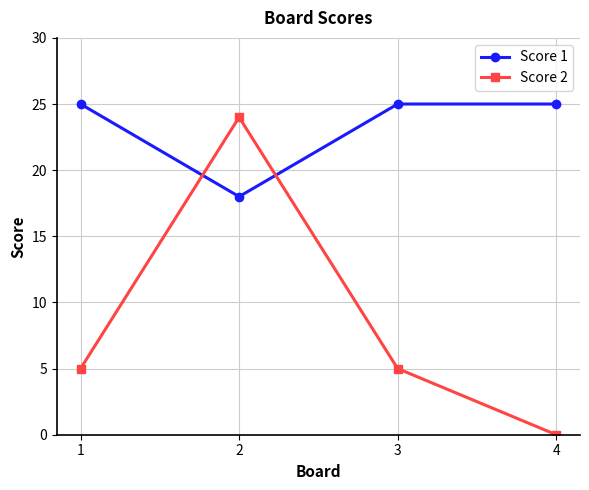

What are all the series names shown in the legend?

Score 1, Score 2